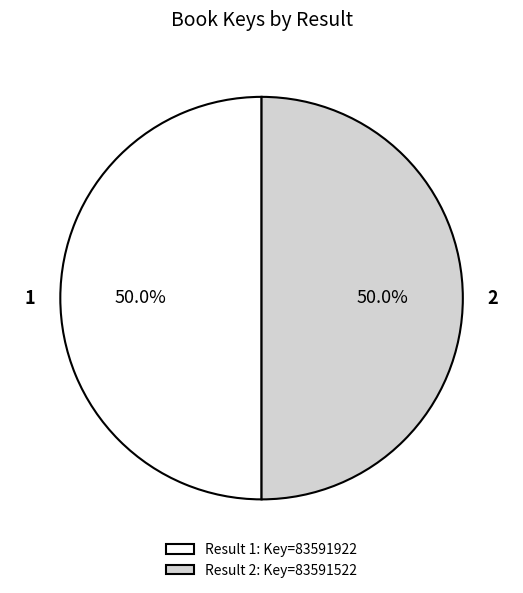

Approximately how many times larger is the value at 1 compared to 2?

1.0